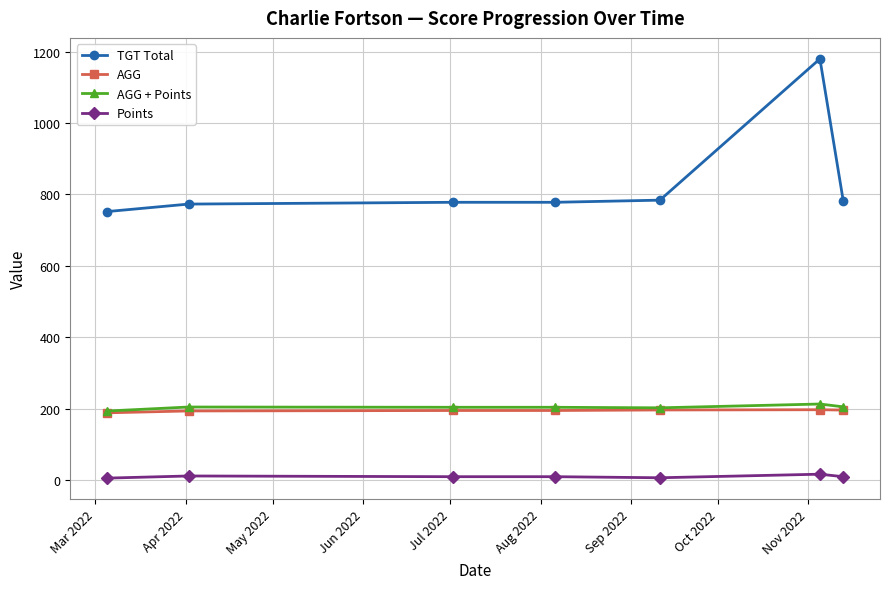

True or false: TGT Total and AGG + Points cross at least once.

False